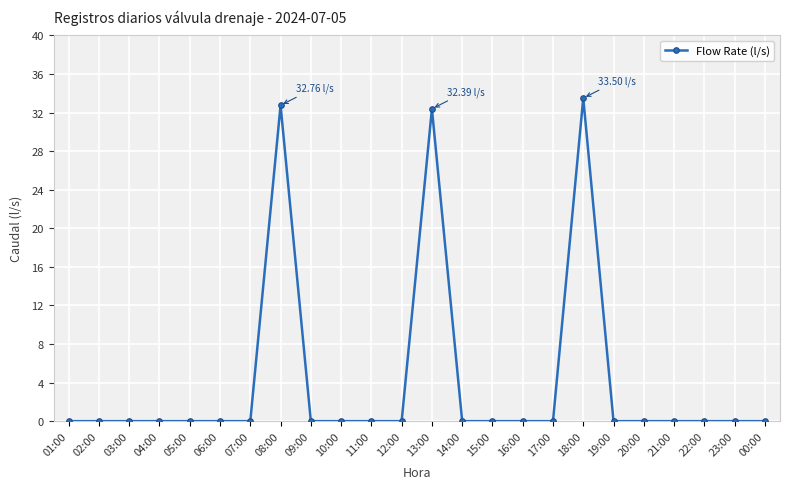

What is the average value?

4.1